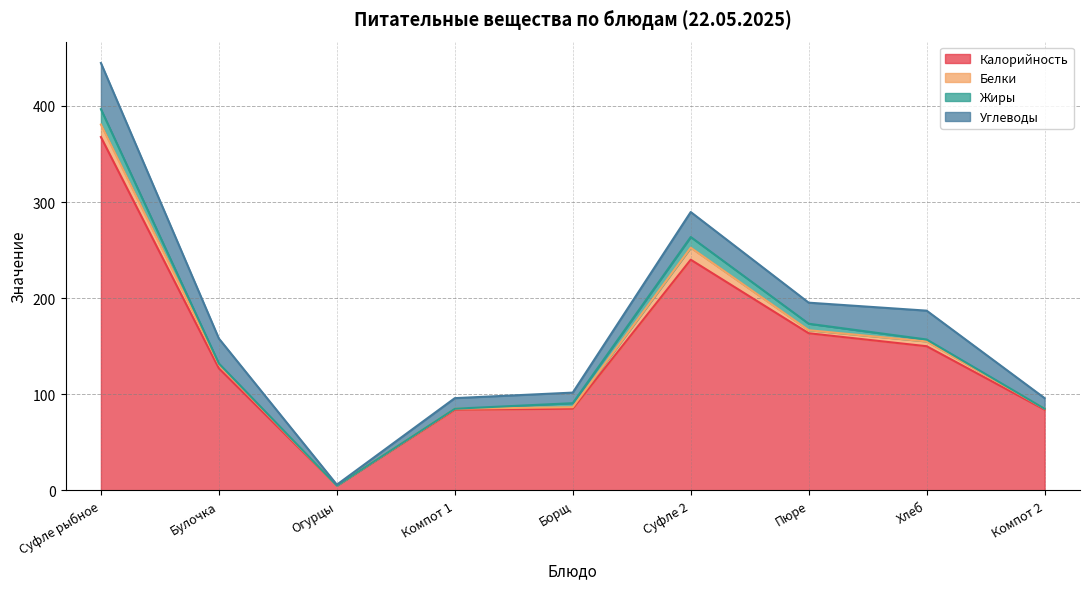

What is the difference between the Калорийность values at Суфле 2 and Компот 2?

156.0